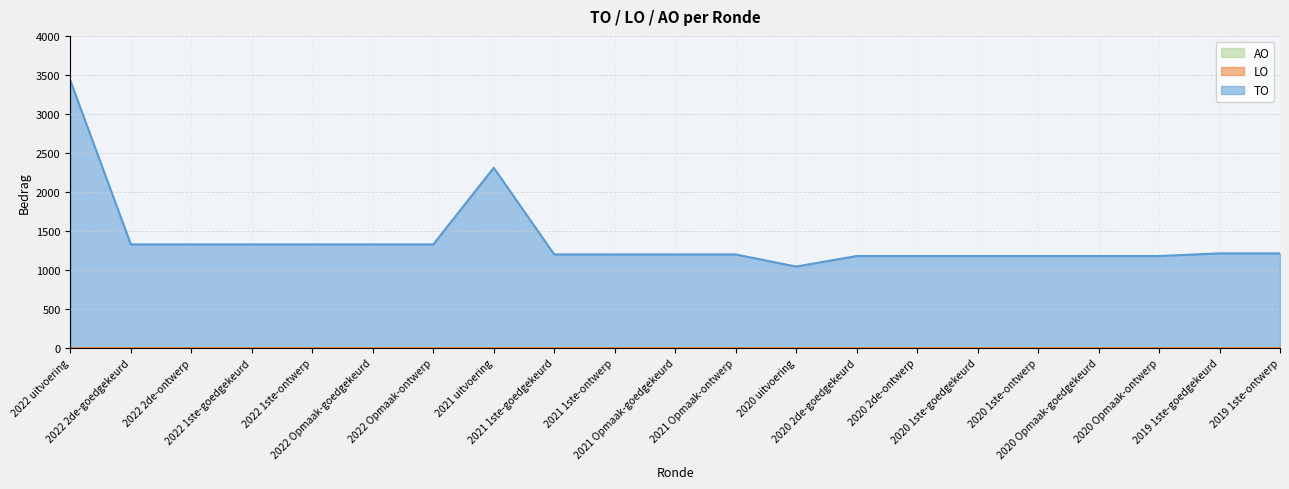

At which label does LO reach its minimum?

2022 uitvoering